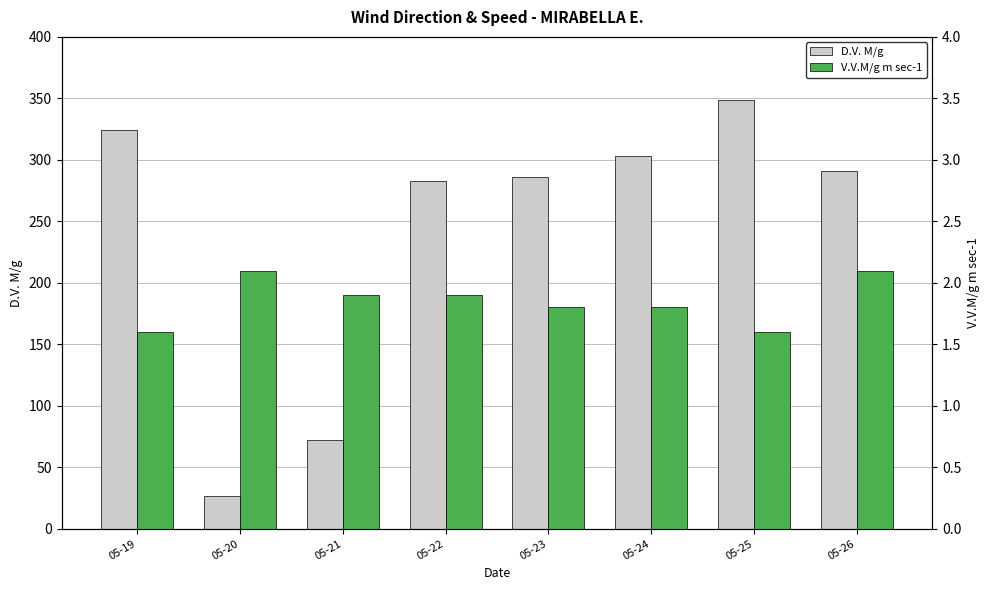

What is the sum of the D.V. M/g values at 05-25 and 05-23?

635.0